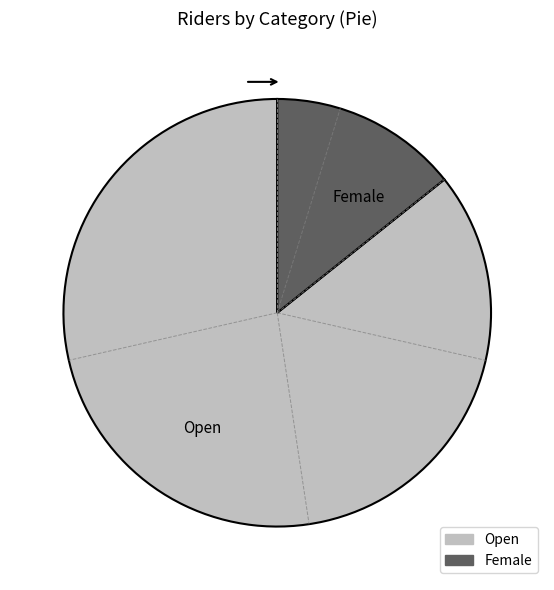

How many segments does this pie chart have?

2